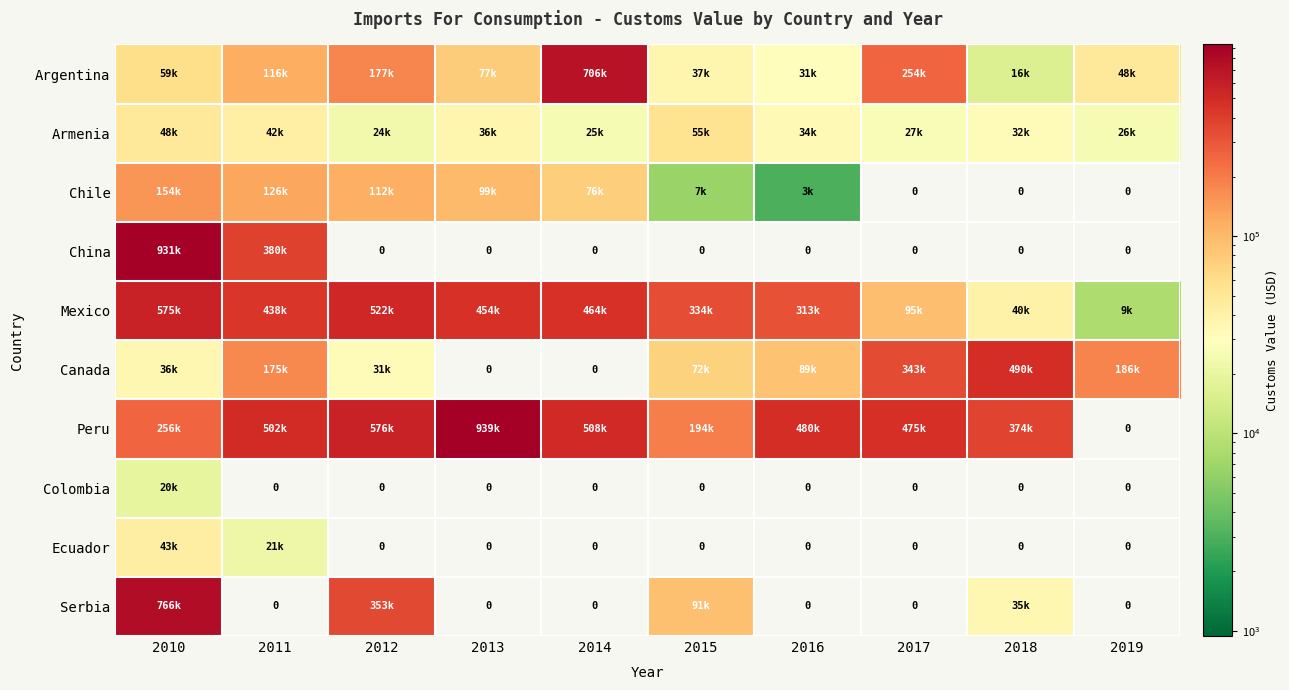

Which category has the highest value across all series?

2013